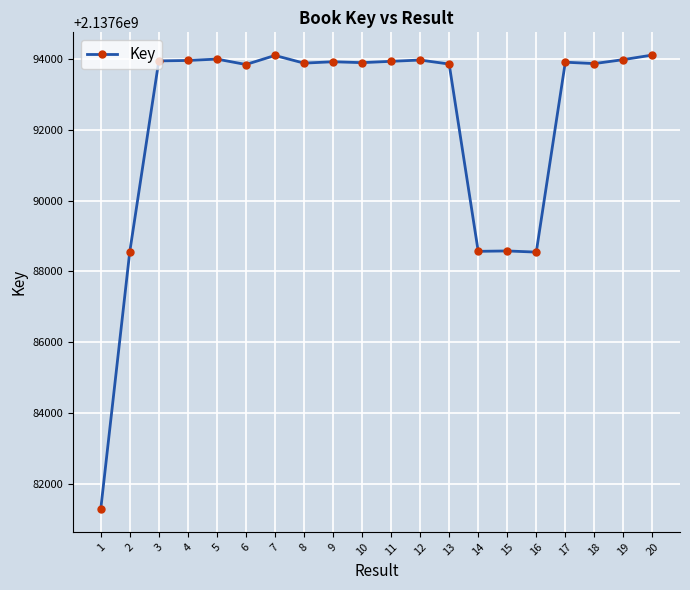

The chart shows a value of 2137693923 at 11. True or false?

True